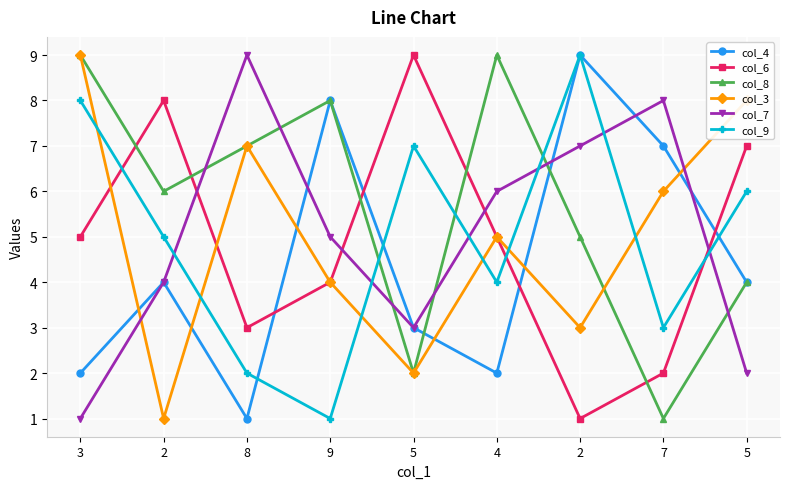

Where does the col_9 series first go above 5?

3